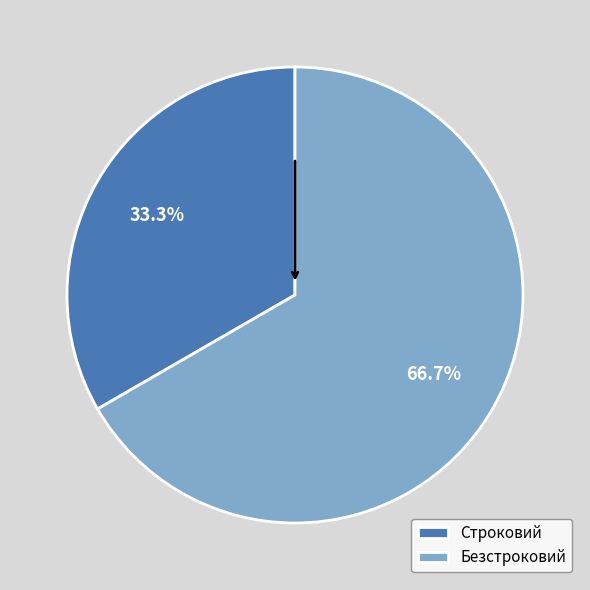

How many segments does this pie chart have?

2